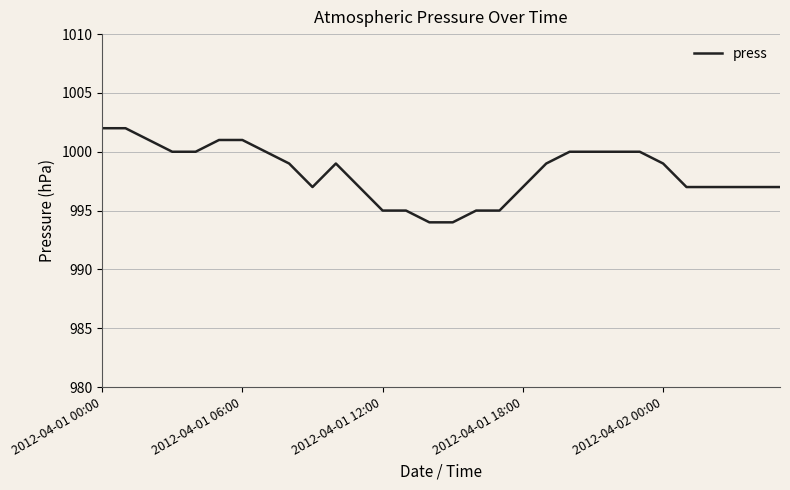

What is the maximum value shown in the chart?

1002